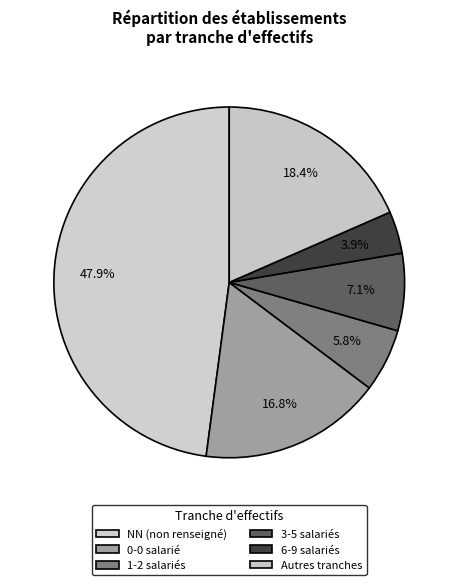

Which category has the biggest portion of the pie?

NN